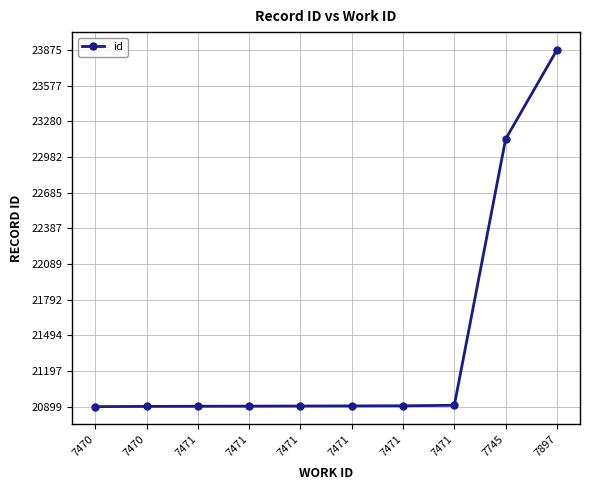

Count the number of categories in the chart.

10